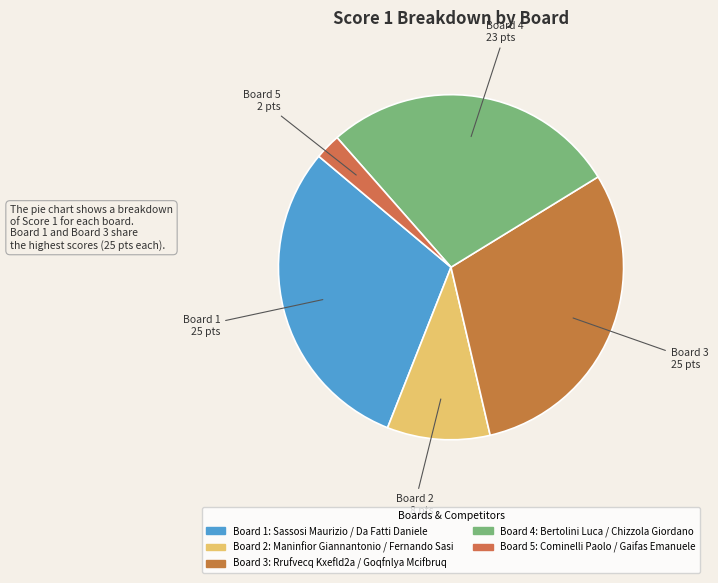

Between Board 2 and Board 4, which is larger?

Board 4